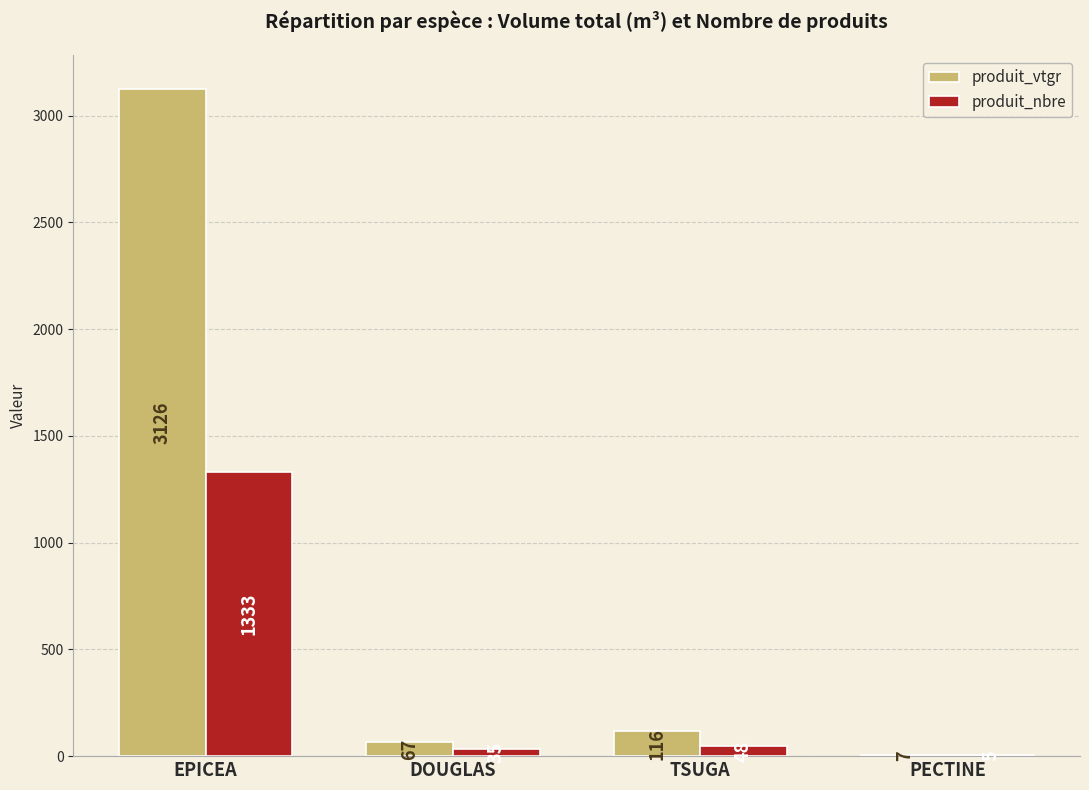

Is the value of produit_nbre at TSUGA greater than the value of produit_vtgr at DOUGLAS?

No